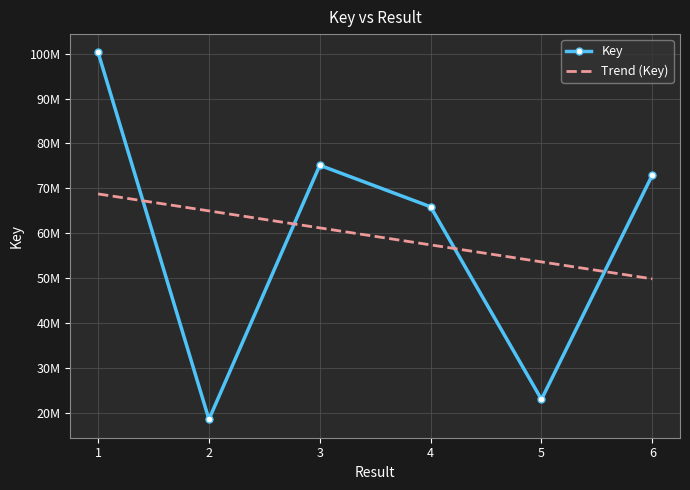

What are all the series names shown in the legend?

Key, Trend (Key)